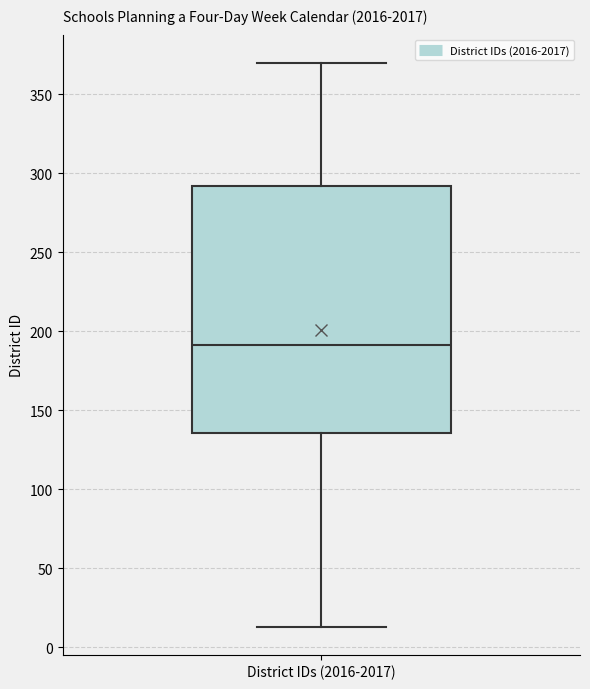

Transcribe this box plot: give where the median line is, the range the box spans, and where the two whiskers end, as read against the y-axis. The values are not printed on the chart, so give them approximately, as read against the axis.

median 190, box 135 to 290, whiskers 15 to 370